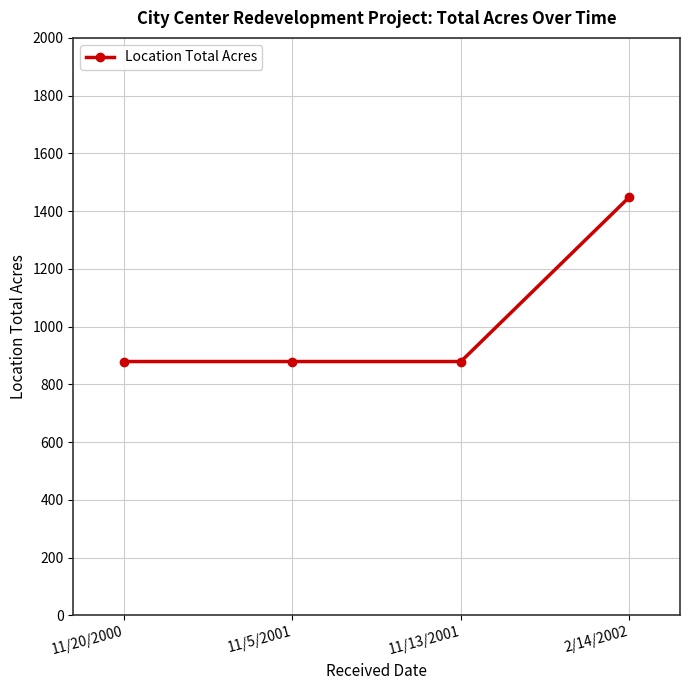

What is the change in value from 11/5/2001 to 2/14/2002?

+570